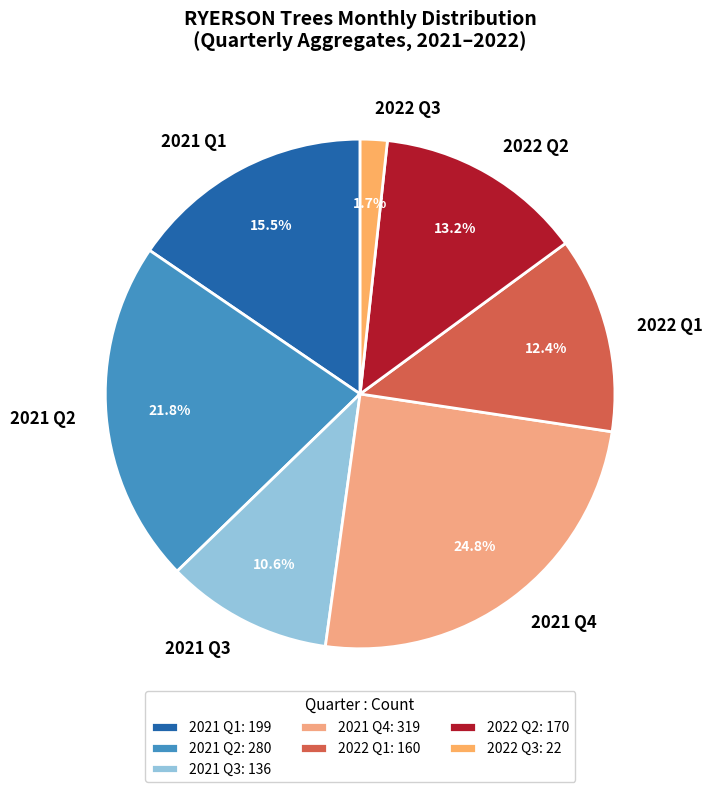

What percentage is NOT represented by 2022 Q3?

98.3%